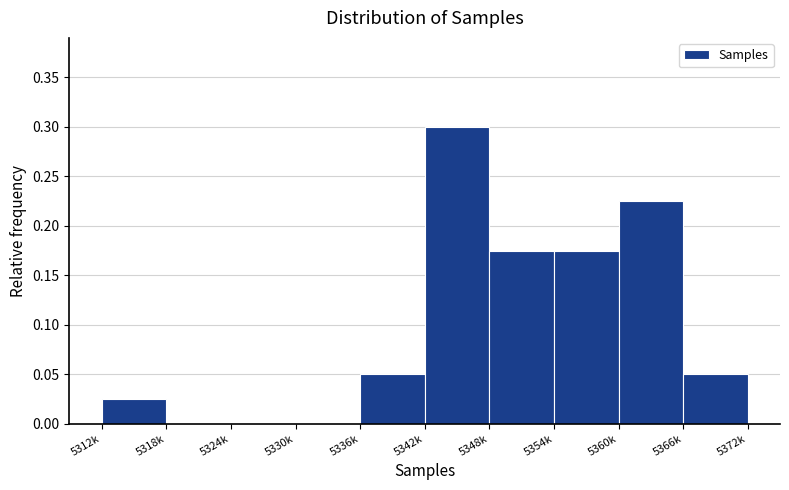

What is the greatest value displayed?

0.3